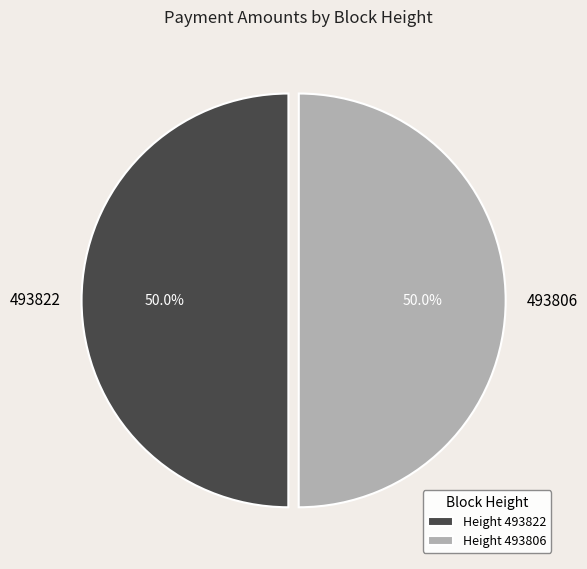

How many slices are in this pie chart?

2